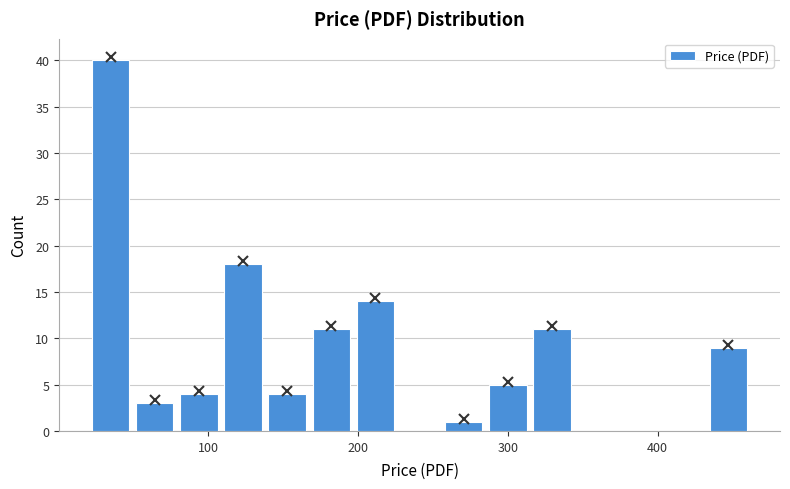

Read against the x-axis, roughly where is the centre of the tallest bar?

30